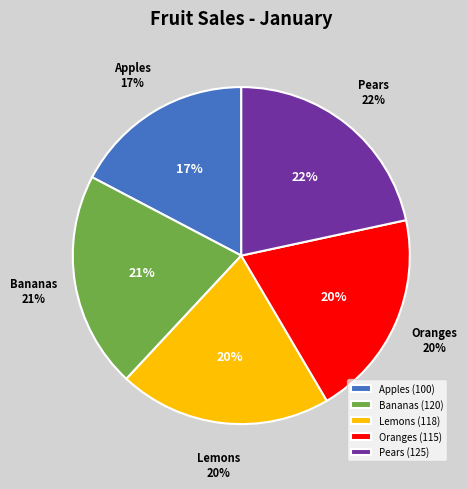

True or false: Apples accounts for 8% of the total.

False